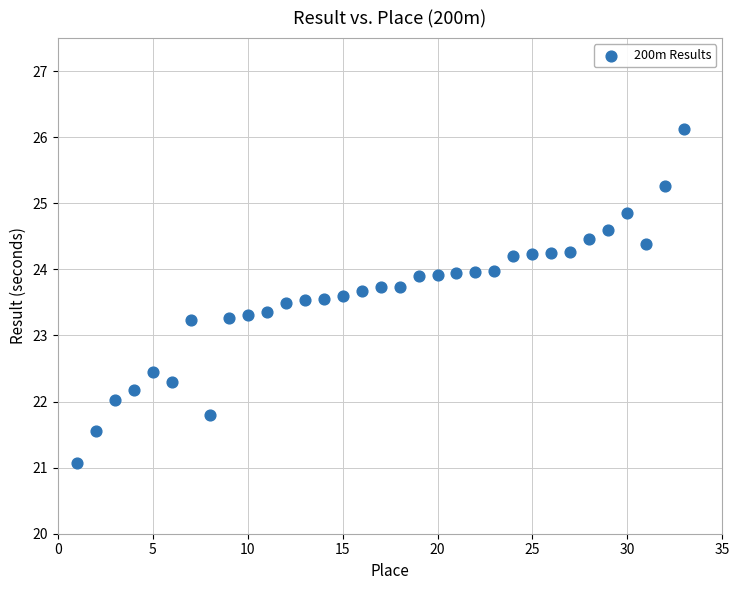

What is the range of X values (max minus min)?

32.0